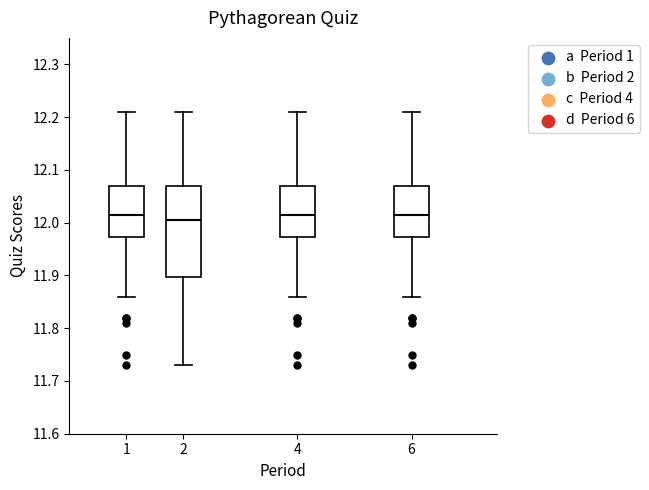

Which box is the tallest, from its lower edge to its upper edge?

2